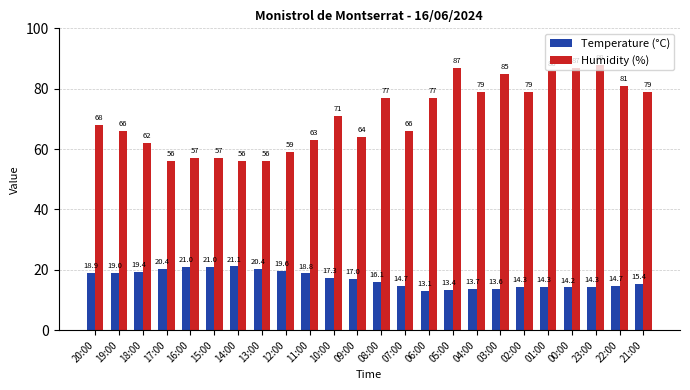

Is the value of Temperature (°C) at 23:00 greater than the value of Humidity (%) at 17:00?

No